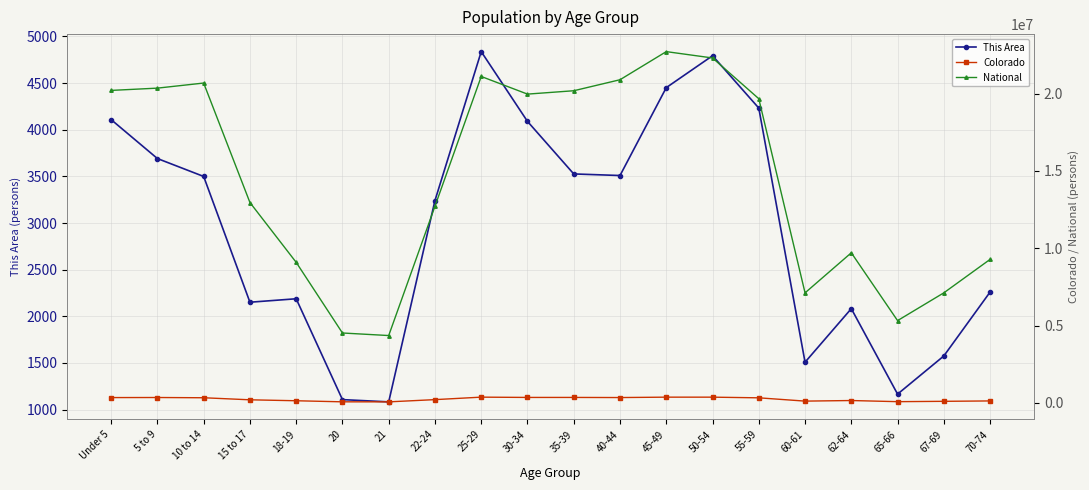

Is it true that Colorado equals 196772 at 40-44?

False